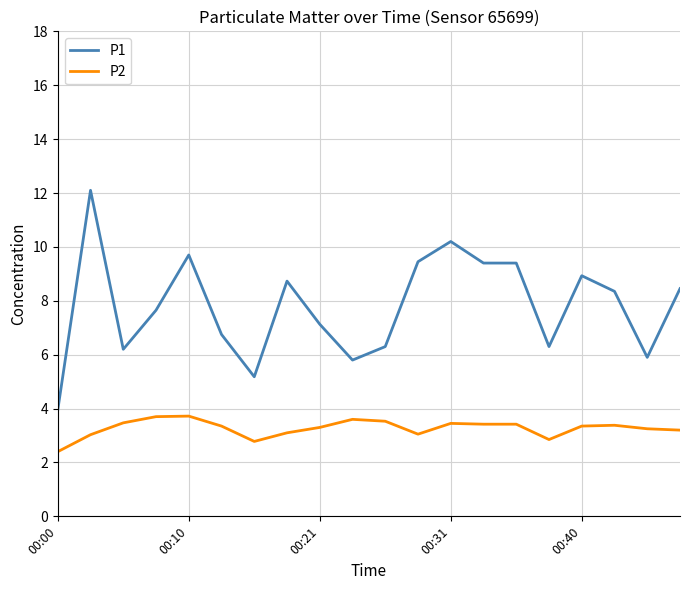

How many lines are shown in the chart?

2